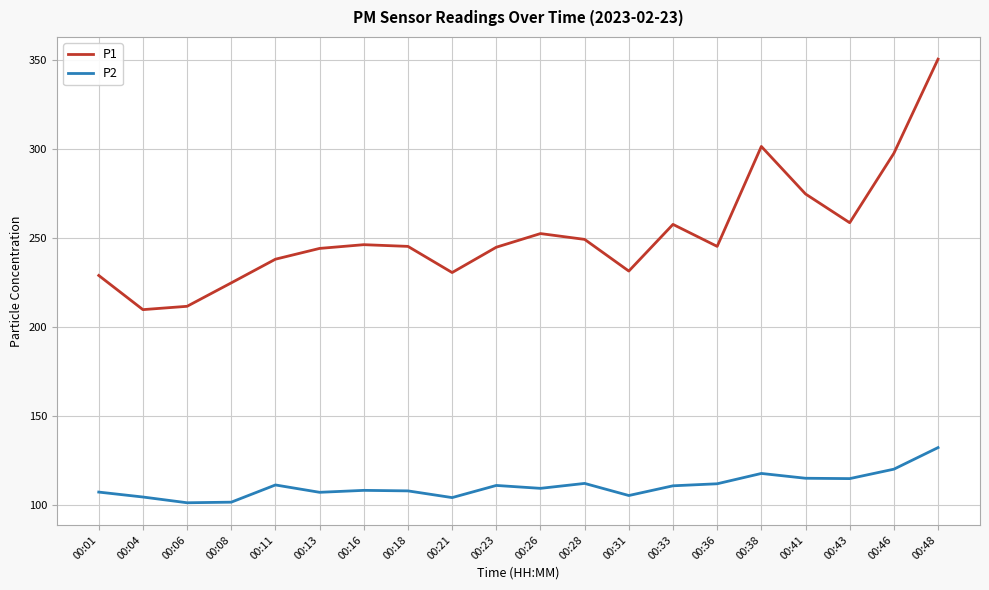

Rank the series at 00:43 from highest to lowest value.

P1, P2